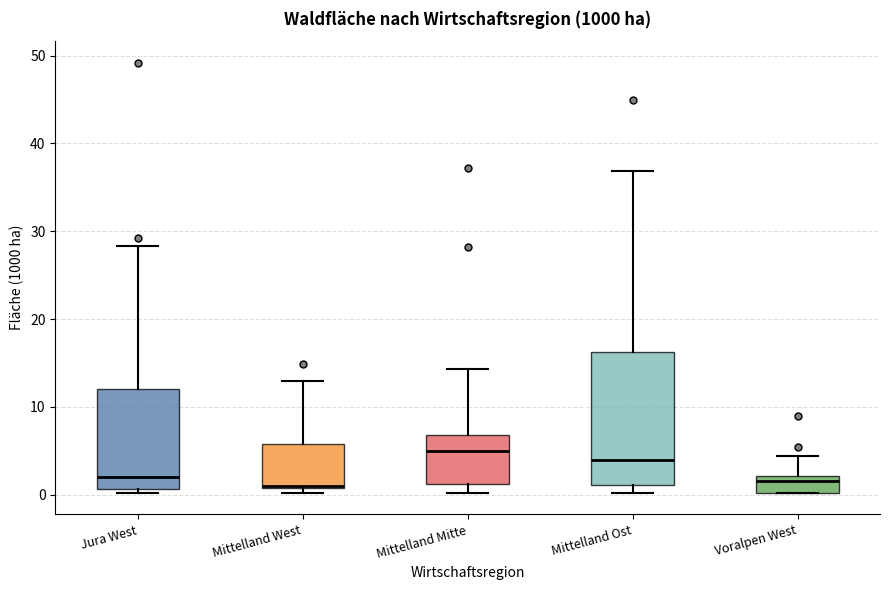

Where does the upper whisker of the box for Mittelland West end on the y-axis? The values are not printed on the chart, so give them approximately, as read against the axis.

13